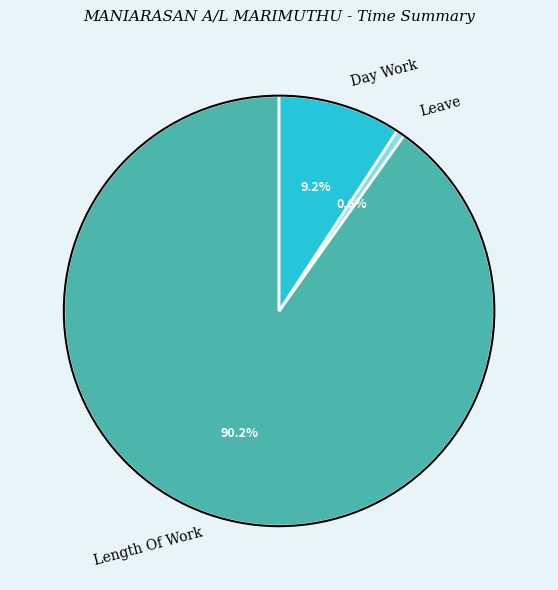

Does Length Of Work account for over 50% of the chart?

Yes